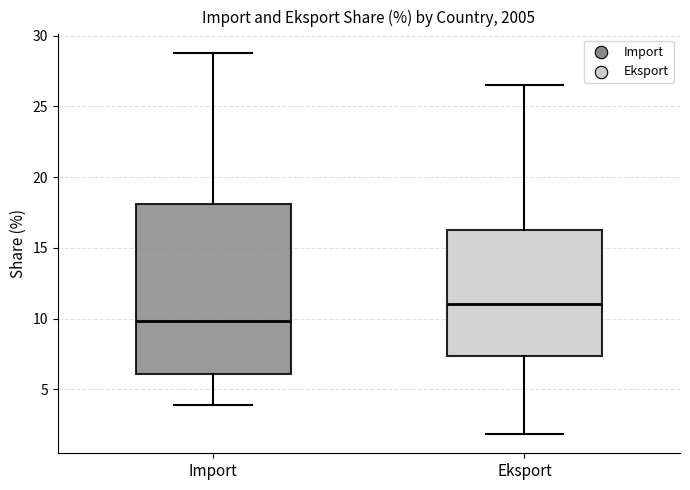

Reading left to right, transcribe this box plot: for each box, give where its median line is, the range the box spans, and where its two whiskers end, as read against the y-axis. The values are not printed on the chart, so give them approximately, as read against the axis.

Import: median 10.0, box 6.0 to 18.0, whiskers 4.0 to 28.5
Eksport: median 11.0, box 7.5 to 16.0, whiskers 2.0 to 26.5